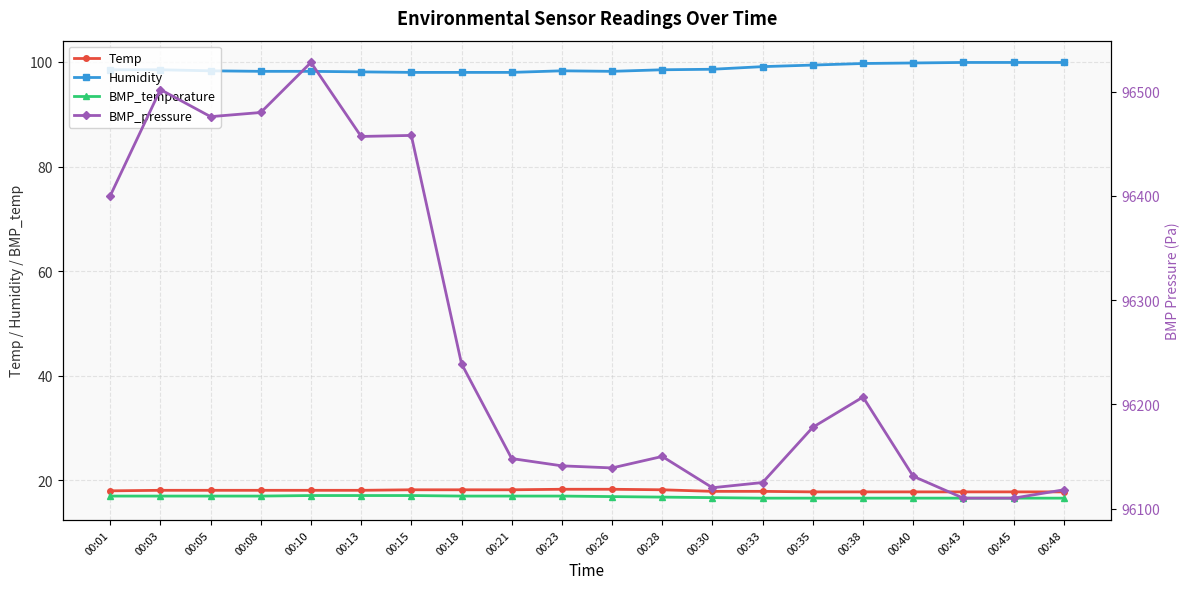

True or false: Humidity has a value of 98.5 at 00:01.

True